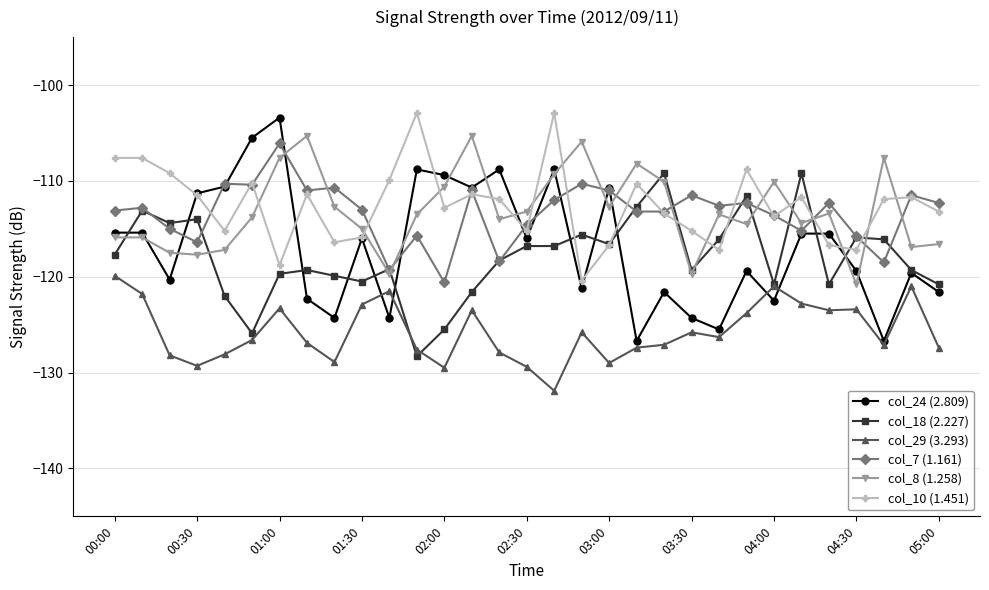

What is the lowest value of the col_29 (3.293) series?

-131.9